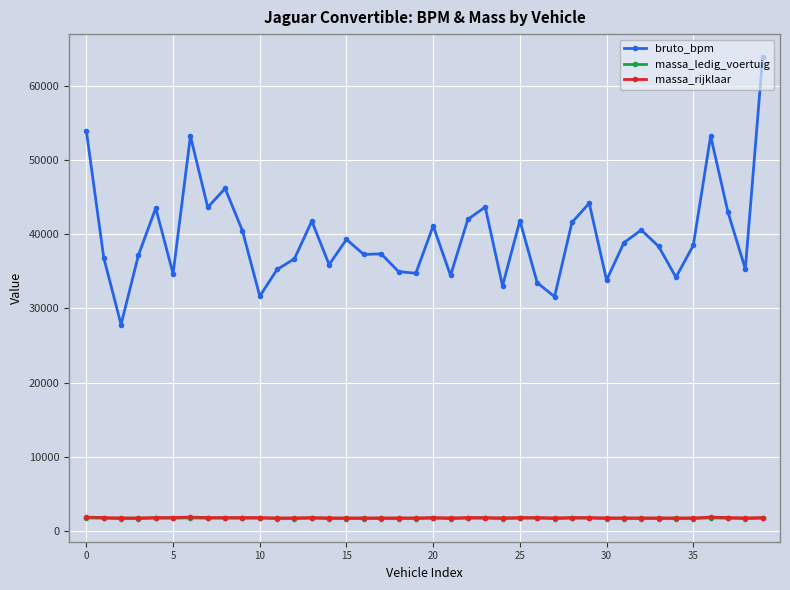

Which series has the largest range (max minus min)?

bruto_bpm